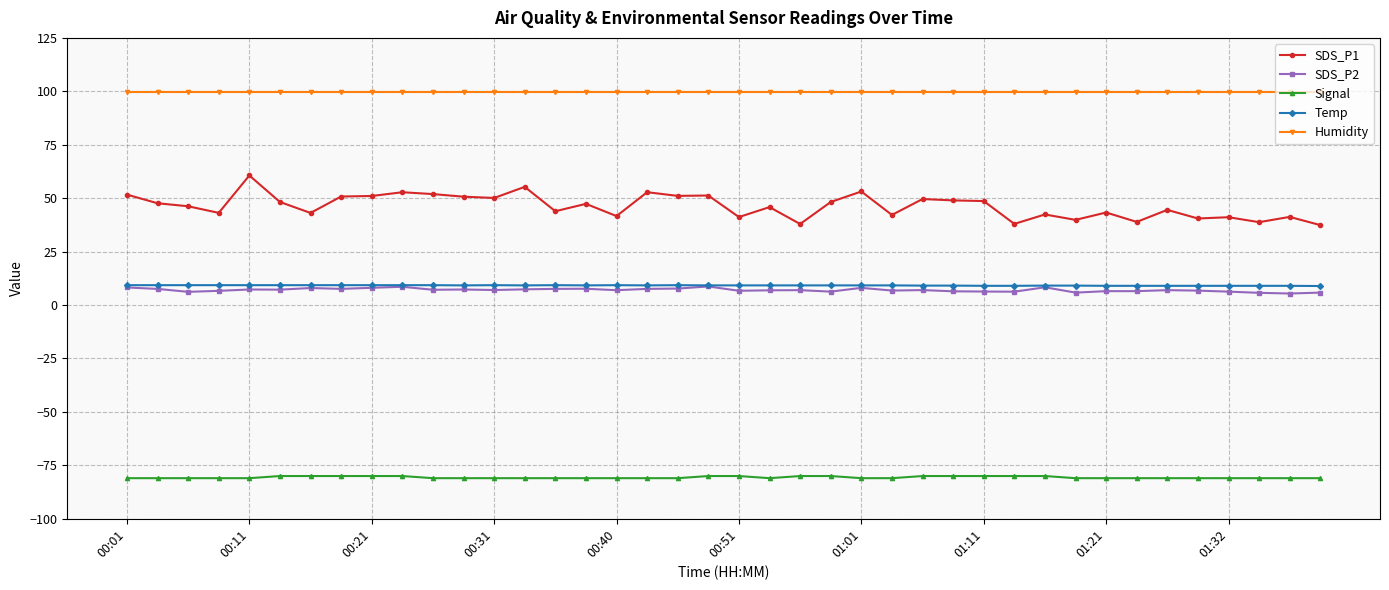

What is the value of the Signal point at the 14th from the left?

-81.0